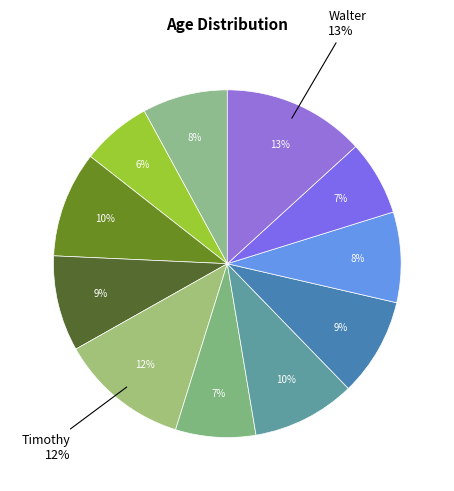

To the nearest percent, what is the average slice percentage?

9%